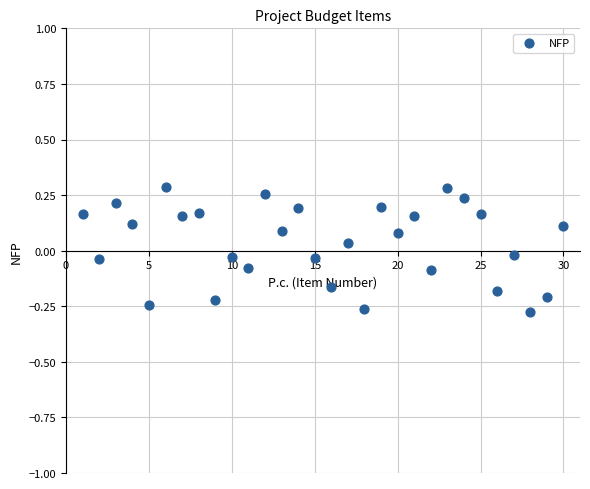

What is the range of X values (max minus min)?

29.0